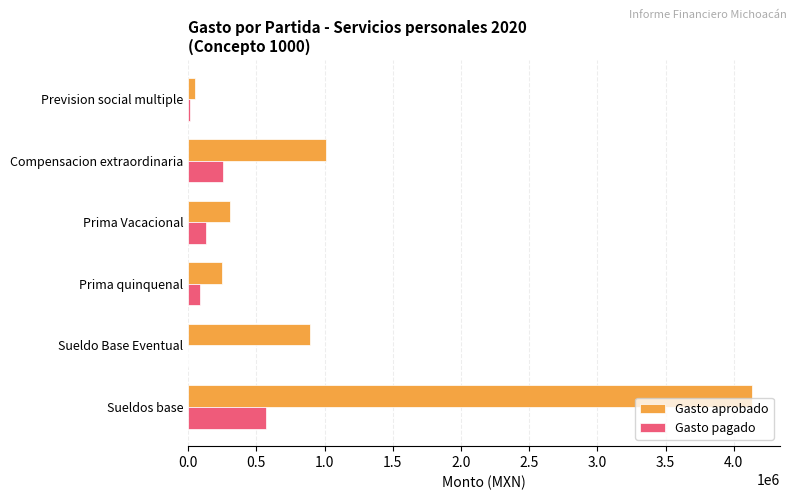

Count the number of data series in this chart.

2